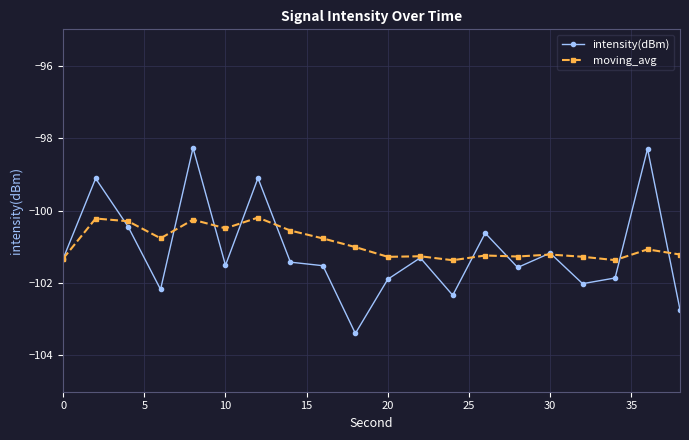

What are all the series names shown in the legend?

intensity(dBm), moving_avg